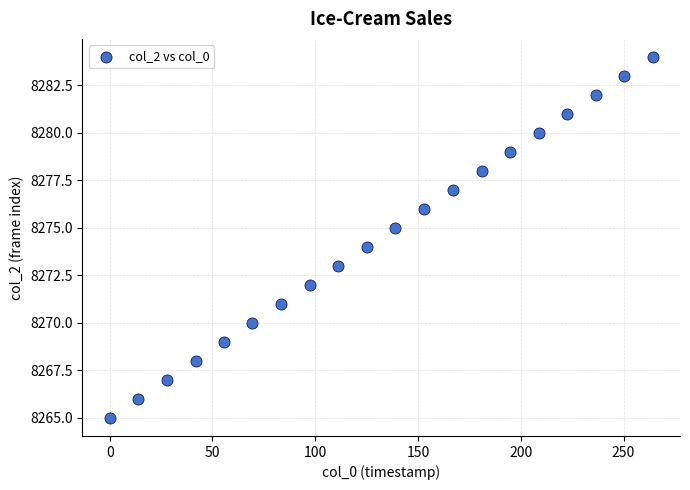

What is the range of Y values (max minus min)?

19